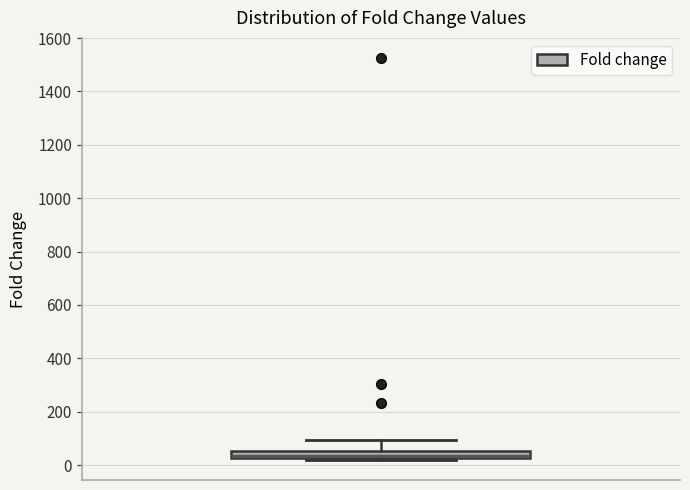

Where is the lower edge of the box on the y-axis? The values are not printed on the chart, so give them approximately, as read against the axis.

20